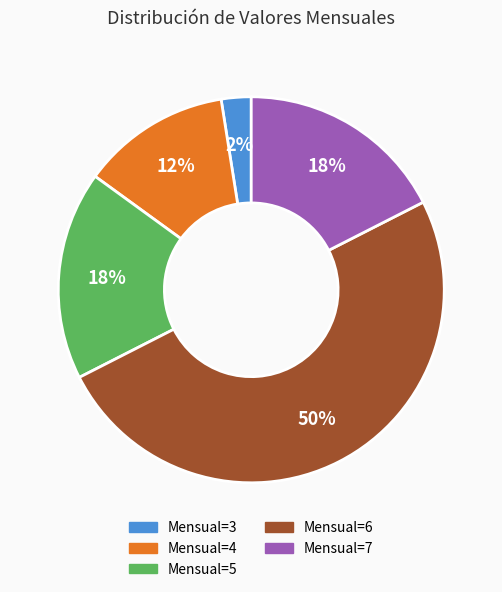

To the nearest percent, what is the difference between the largest and smallest slice percentages?

48%